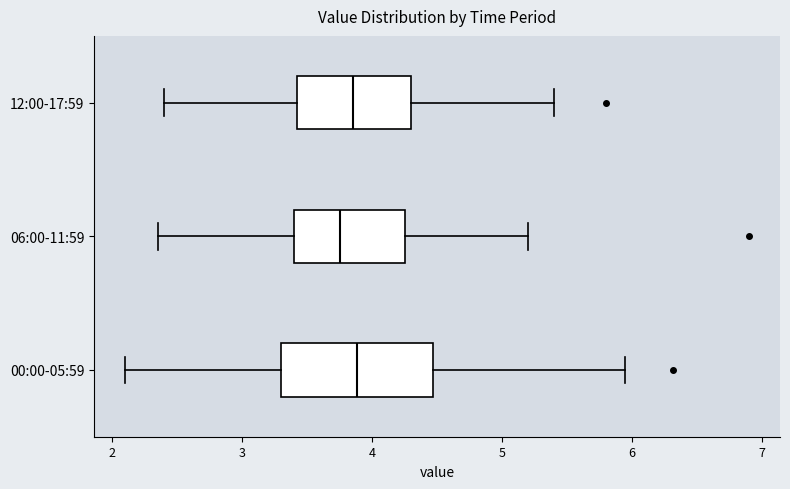

Reading bottom to top, transcribe this box plot: for each box, give where its median line is, the range the box spans, and where its two whiskers end, as read against the x-axis. The values are not printed on the chart, so give them approximately, as read against the axis.

00:00-05:59: median 3.9, box 3.3 to 4.5, whiskers 2.1 to 6.0
06:00-11:59: median 3.8, box 3.4 to 4.3, whiskers 2.4 to 5.2
12:00-17:59: median 3.9, box 3.4 to 4.3, whiskers 2.4 to 5.4